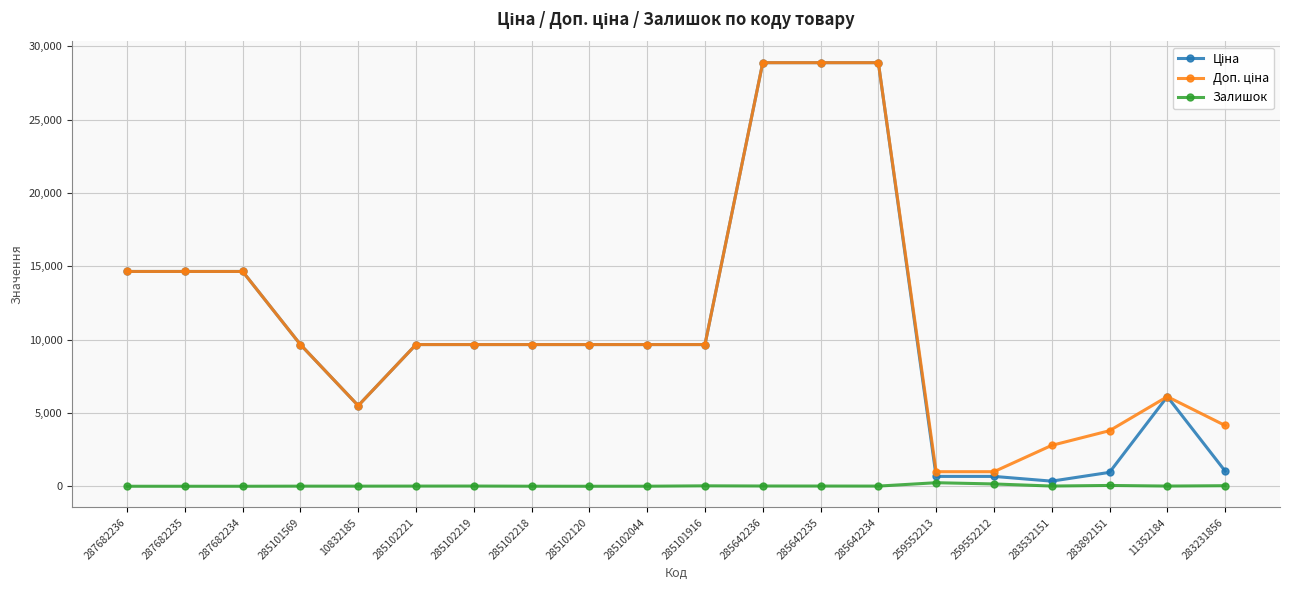

Does the chart have visible grid lines?

Yes